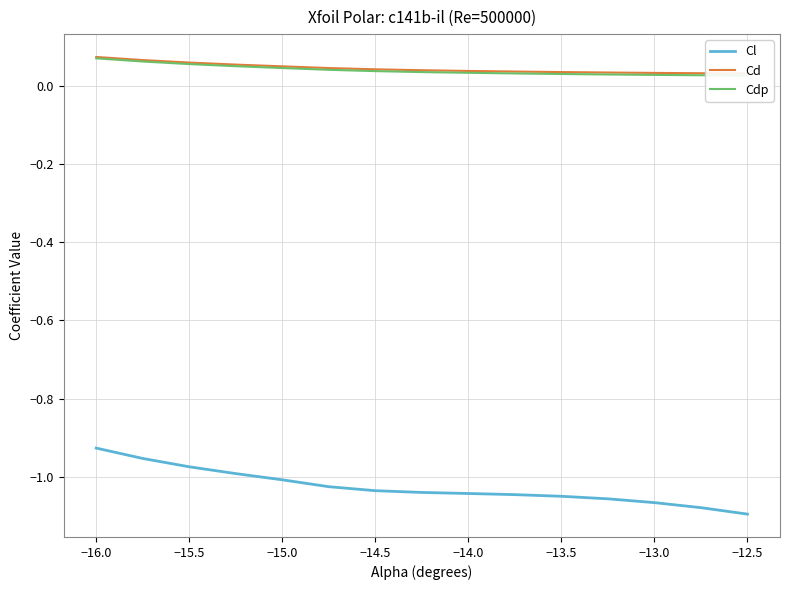

True or false: Cdp and Cd cross at least once.

False